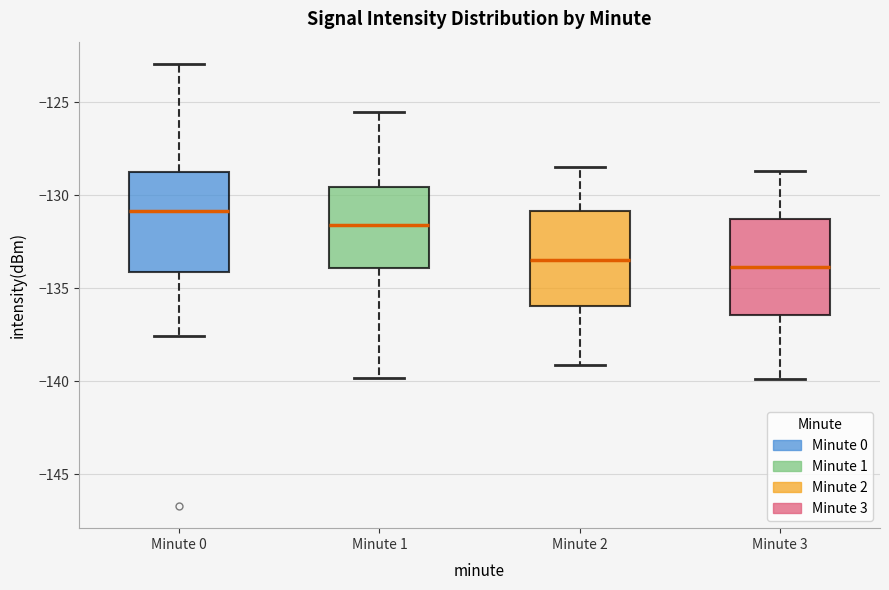

Reading left to right, transcribe this box plot: for each box, give where its median line is, the range the box spans, and where its two whiskers end, as read against the y-axis. The values are not printed on the chart, so give them approximately, as read against the axis.

Minute 0: median -131.0, box -134.0 to -129.0, whiskers -137.5 to -123.0
Minute 1: median -131.5, box -134.0 to -129.5, whiskers -140.0 to -125.5
Minute 2: median -133.5, box -136.0 to -131.0, whiskers -139.0 to -128.5
Minute 3: median -134.0, box -136.5 to -131.5, whiskers -140.0 to -128.5